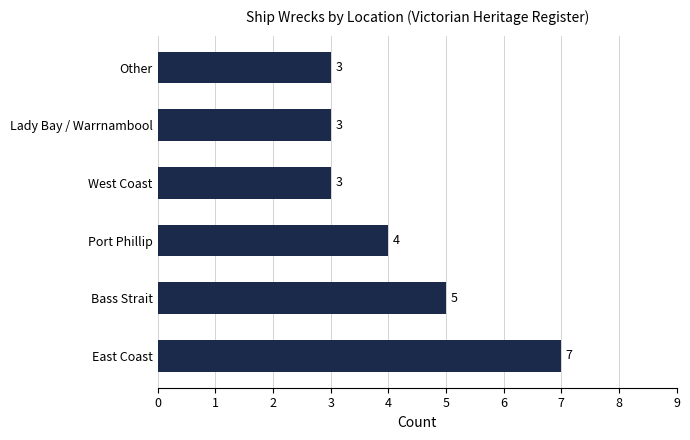

What is the change in value from East Coast to Lady Bay / Warrnambool?

-4